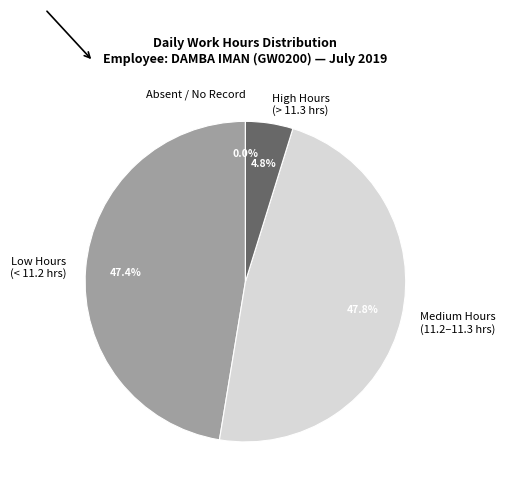

Does Medium Hours (11.2–11.3 hrs) represent more than half of the total?

No